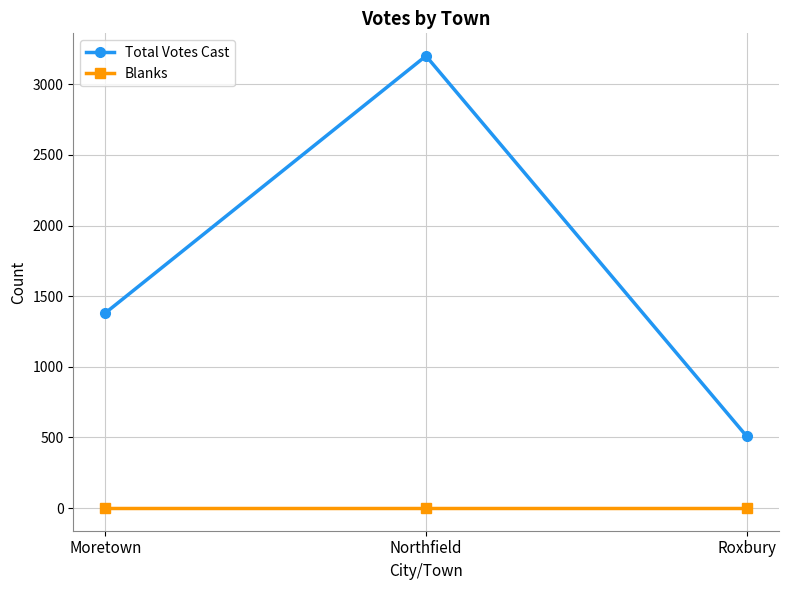

Does the chart have visible grid lines?

Yes